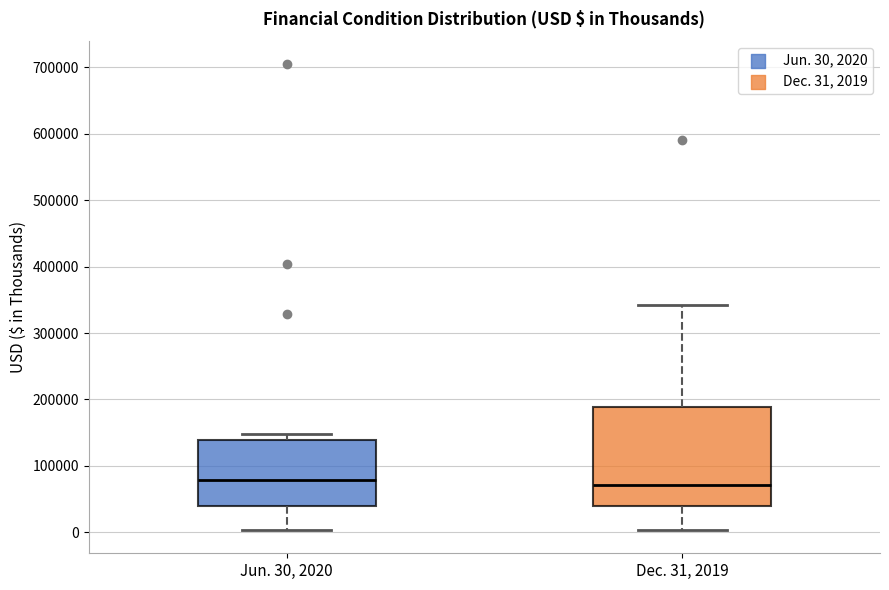

Reading left to right, read every box against the y-axis: the position of its median line, the range the box covers, and the ends of its whiskers. The values are not printed on the chart, so give them approximately, as read against the axis.

Jun. 30, 2020: median 80000, box 40000 to 140000, whiskers 0 to 150000
Dec. 31, 2019: median 70000, box 40000 to 190000, whiskers 0 to 340000